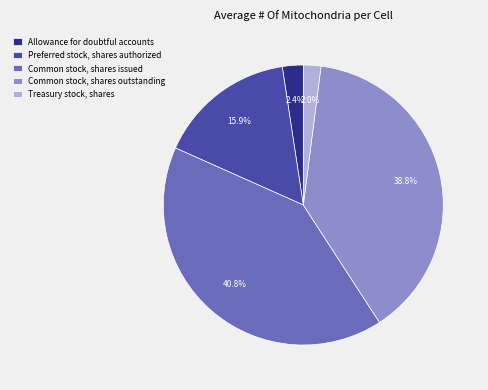

To the nearest percent, what portion does Allowance for doubtful accounts represent?

2%